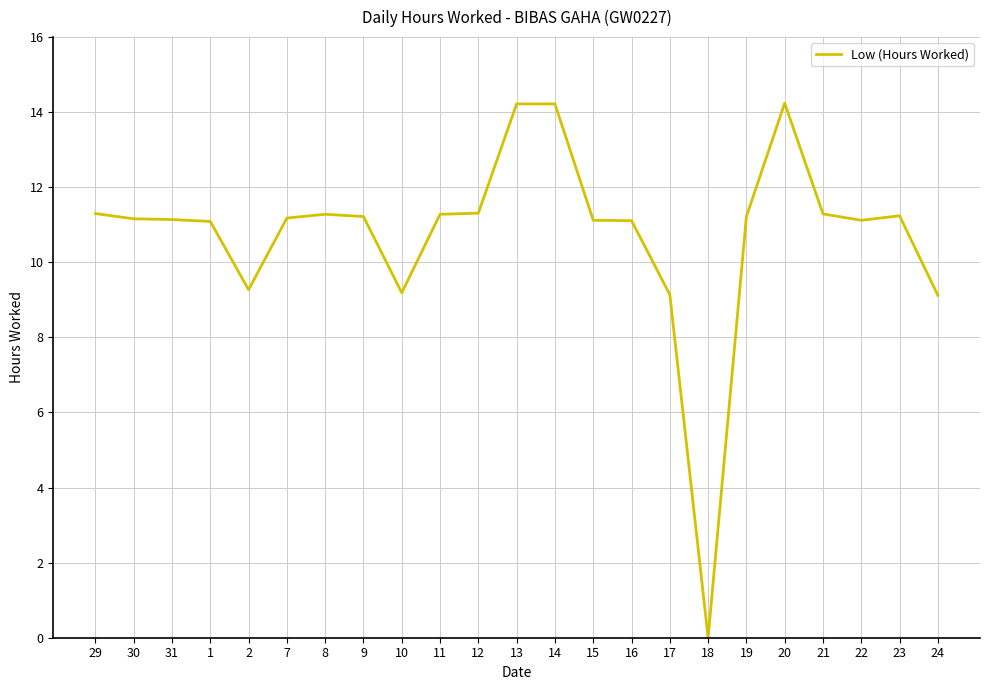

At which category does the chart reach its minimum across all series?

18